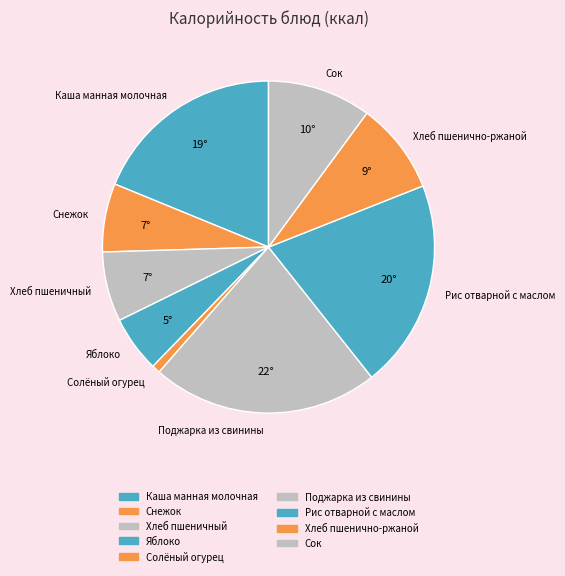

What is the largest slice in the pie chart?

Поджарка из свинины